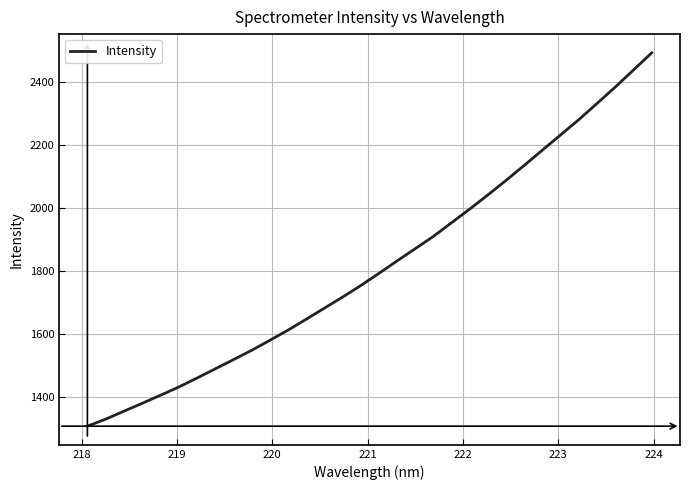

What is the greatest value displayed?

2493.8